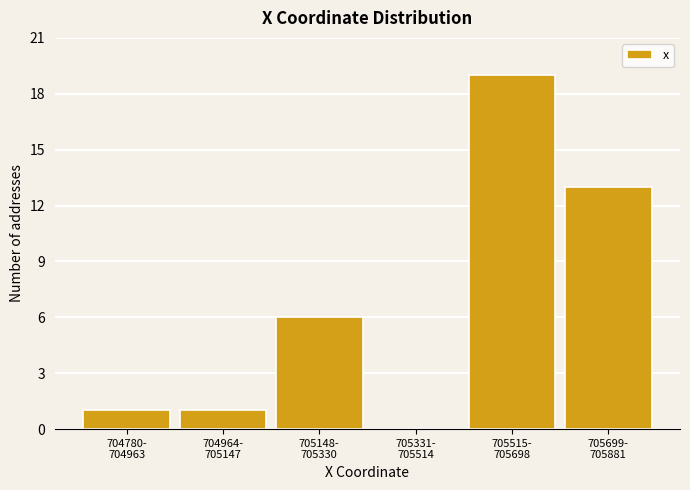

What is the maximum value shown in the chart?

19